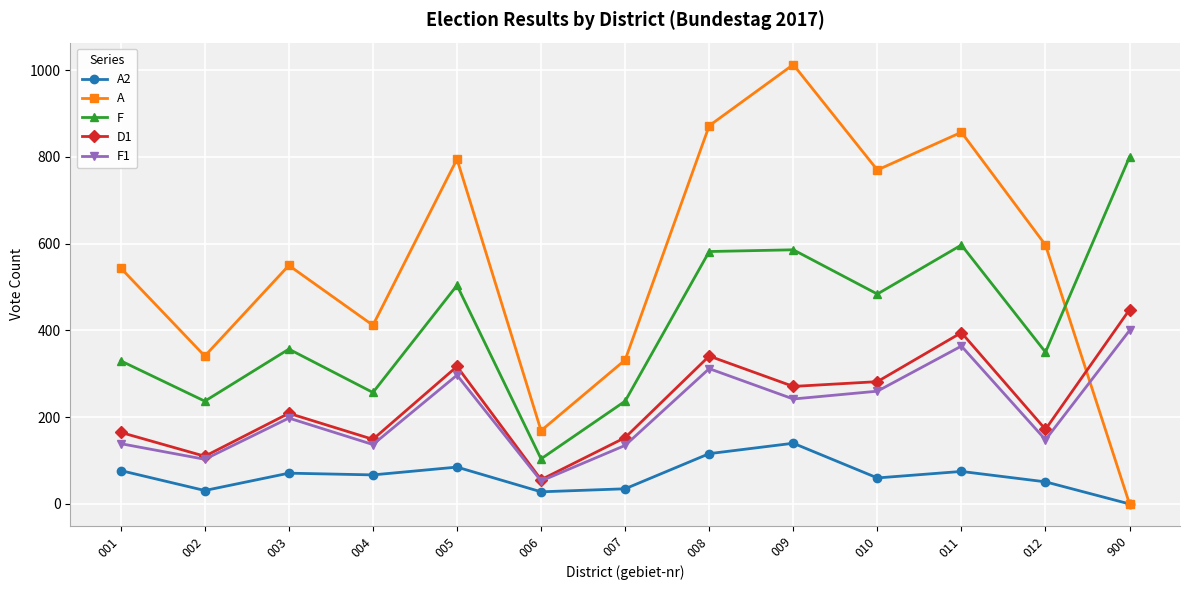

What is the sum of the F values at 900 and 004?

1057